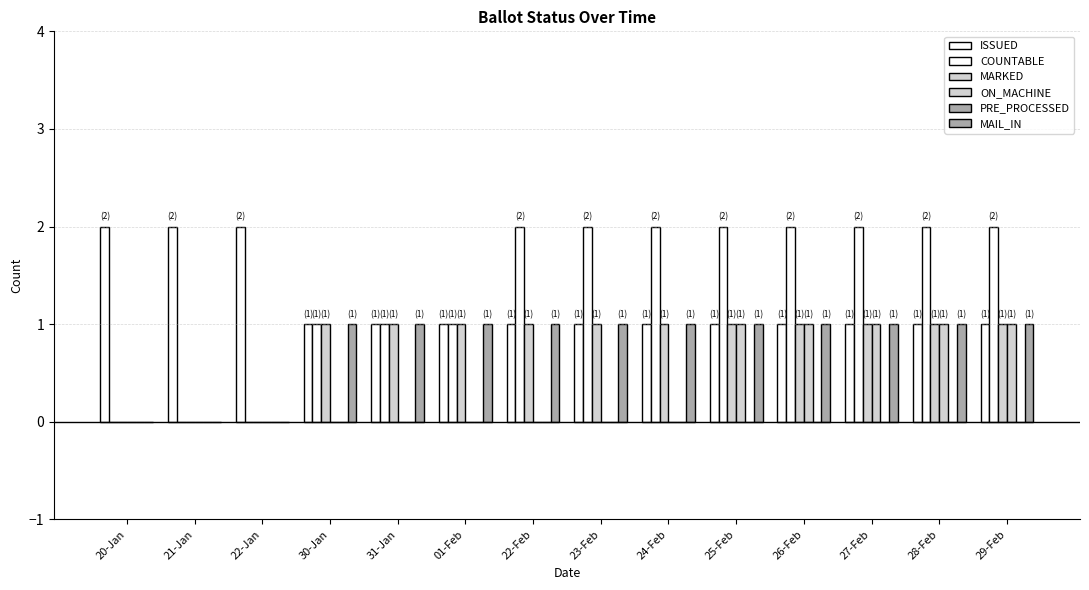

How many groups of bars are there?

14